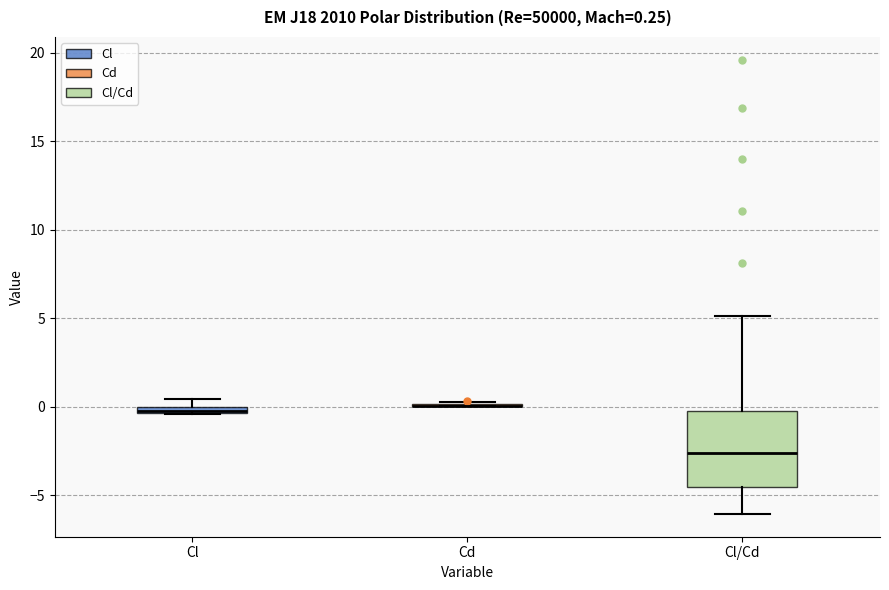

Comparing the boxes themselves (not the whiskers), which one is the tallest?

Cl/Cd